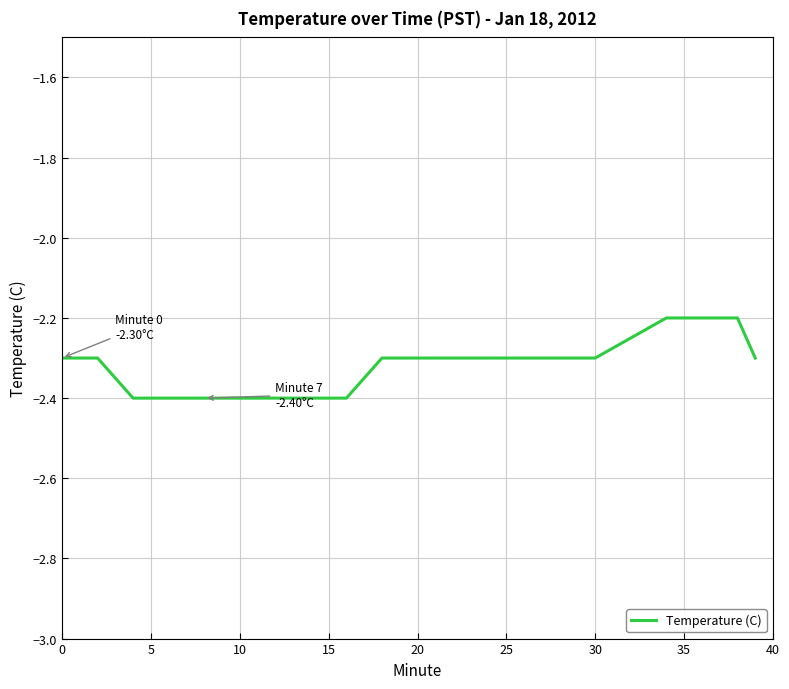

What is the maximum value shown in the chart?

-2.2